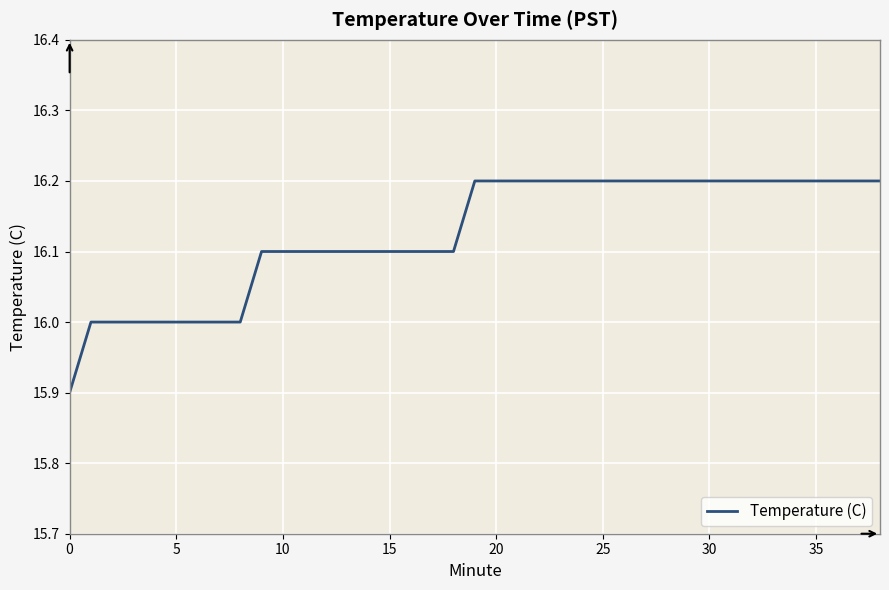

What is the greatest value displayed?

16.2